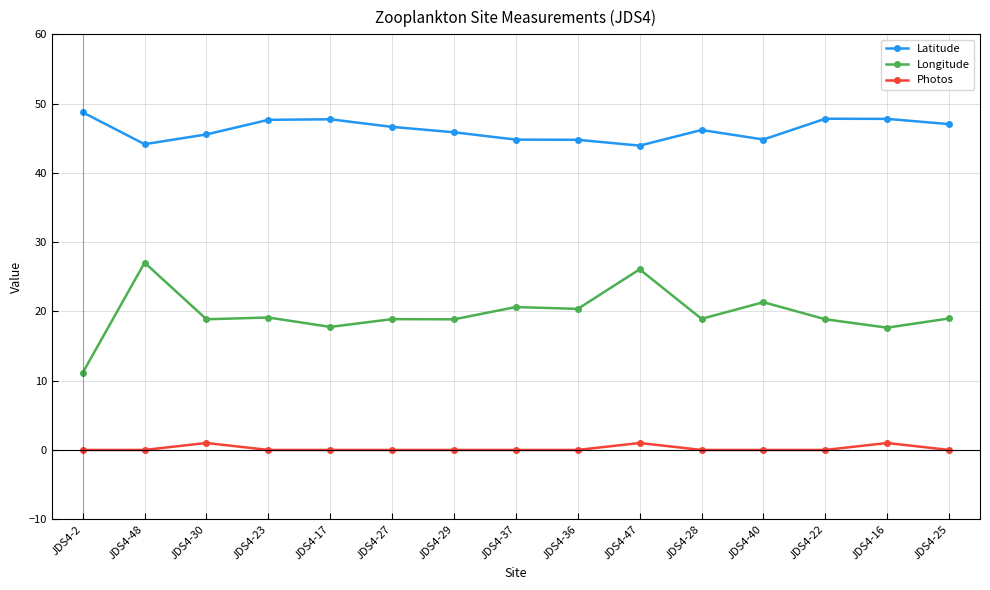

The value of Latitude at JDS4-16 is 47.8. True or false?

True